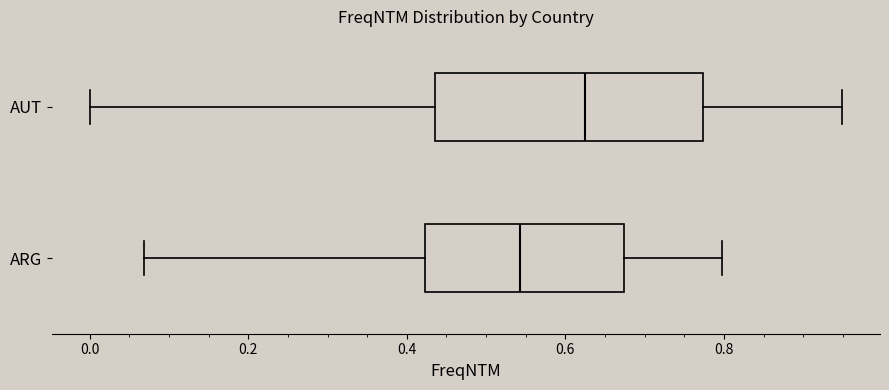

Reading bottom to top, transcribe this box plot: for each box, give where its median line is, the range the box spans, and where its two whiskers end, as read against the x-axis. The values are not printed on the chart, so give them approximately, as read against the axis.

ARG: median 0.54, box 0.42 to 0.68, whiskers 0.06 to 0.80
AUT: median 0.62, box 0.44 to 0.78, whiskers 0.00 to 0.94